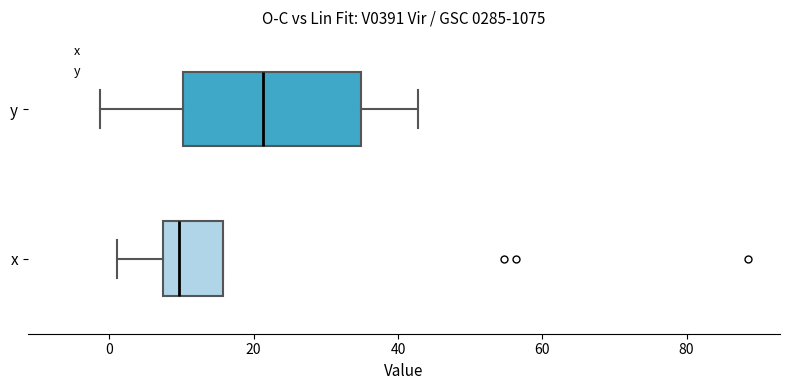

Reading bottom to top, read every box against the x-axis: the position of its median line, the range the box covers, and the ends of its whiskers. The values are not printed on the chart, so give them approximately, as read against the axis.

x: median 10, box 8 to 16, whiskers 2 to 16
y: median 22, box 10 to 34, whiskers -2 to 42